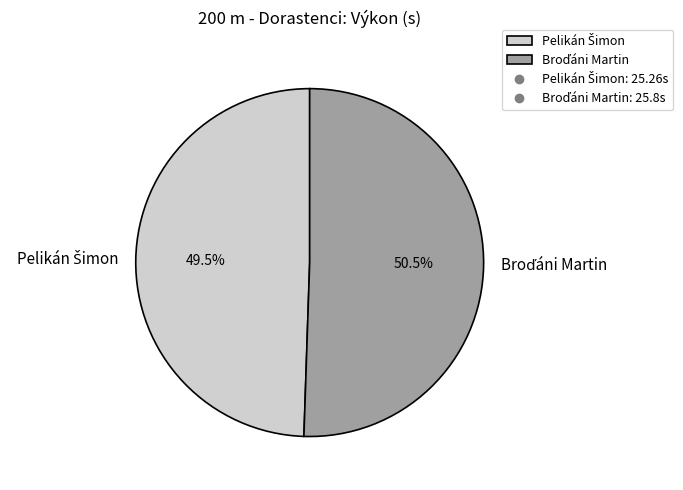

Is there a majority slice in this chart?

Yes